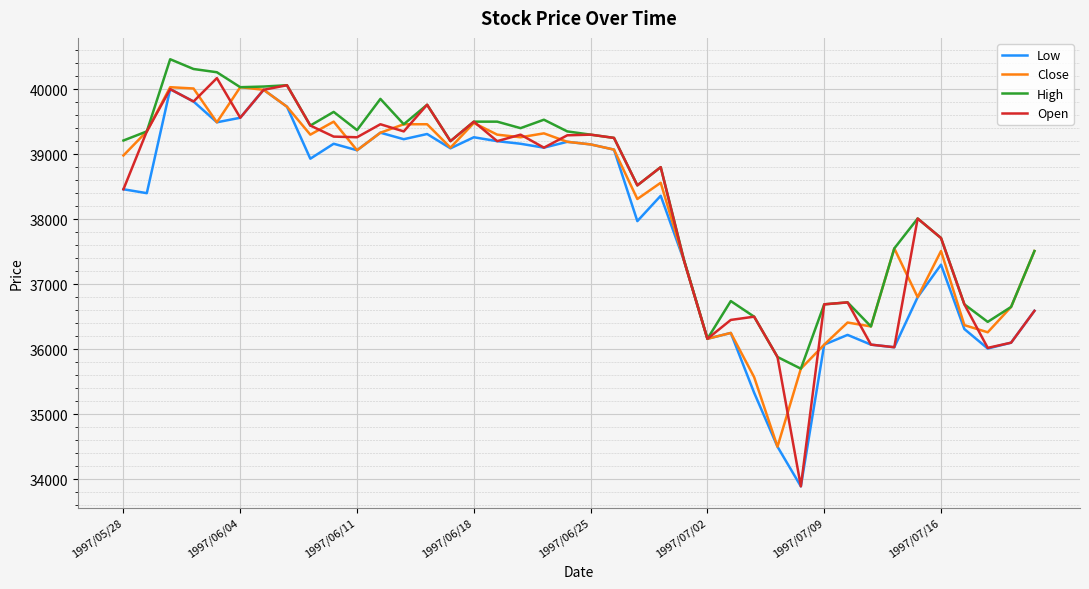

What is the smallest value displayed?

33890